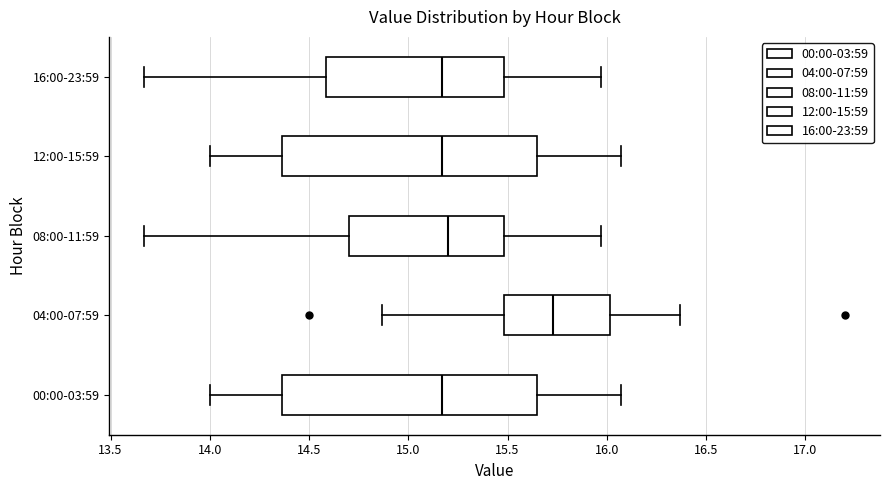

Reading bottom to top, read every box against the x-axis: the position of its median line, the range the box covers, and the ends of its whiskers. The values are not printed on the chart, so give them approximately, as read against the axis.

00:00-03:59: median 15.15, box 14.35 to 15.65, whiskers 14.00 to 16.05
04:00-07:59: median 15.75, box 15.50 to 16.00, whiskers 14.85 to 16.35
08:00-11:59: median 15.20, box 14.70 to 15.50, whiskers 13.65 to 15.95
12:00-15:59: median 15.15, box 14.35 to 15.65, whiskers 14.00 to 16.05
16:00-23:59: median 15.15, box 14.60 to 15.50, whiskers 13.65 to 15.95